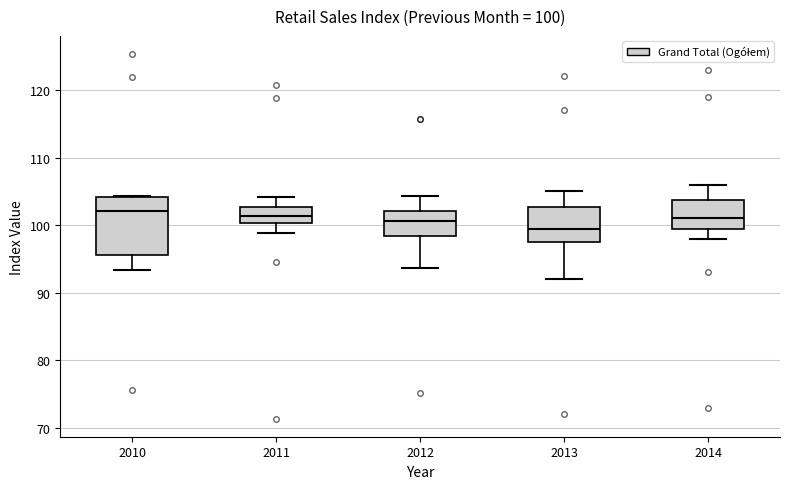

Comparing the boxes themselves (not the whiskers), which one is the tallest?

2010